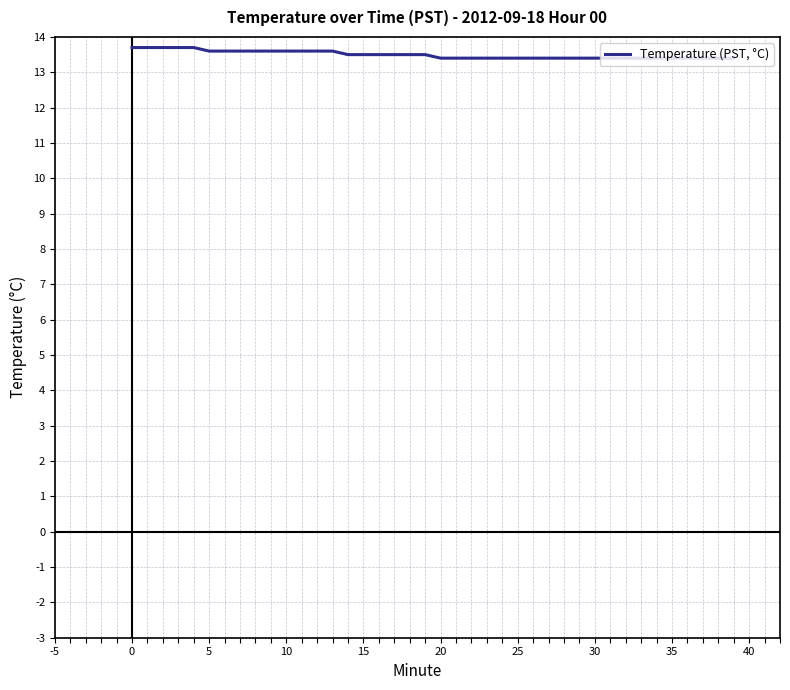

What is the difference between the maximum and second lowest values?

0.3